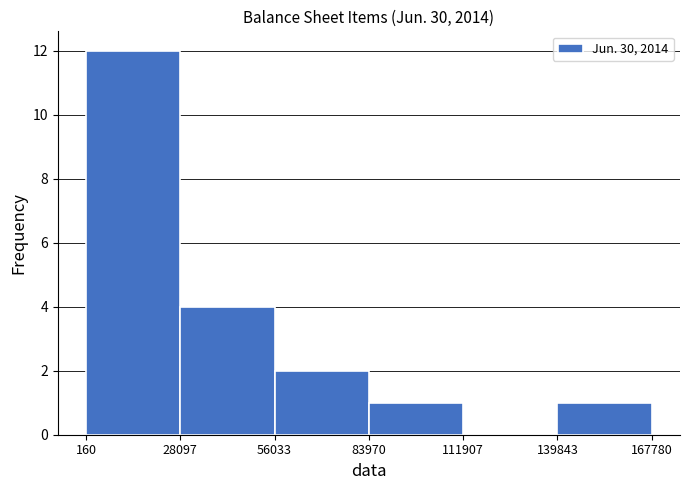

Reading left to right, transcribe this chart: for each bar, give the range it covers on the x-axis and its height. The values are not printed on the chart, so give them approximately, as read against the axis.

160 to 28097: 12
28097 to 56033: 4
56033 to 83970: 2
83970 to 111907: 1
111907 to 139843: 0
139843 to 167780: 1